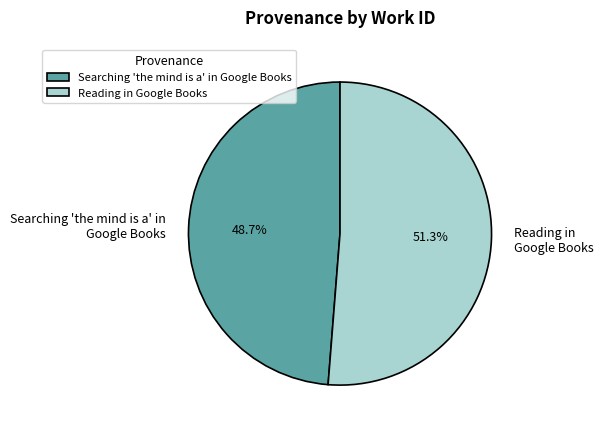

Is it true that Reading in Google Books is 51% of the pie?

True